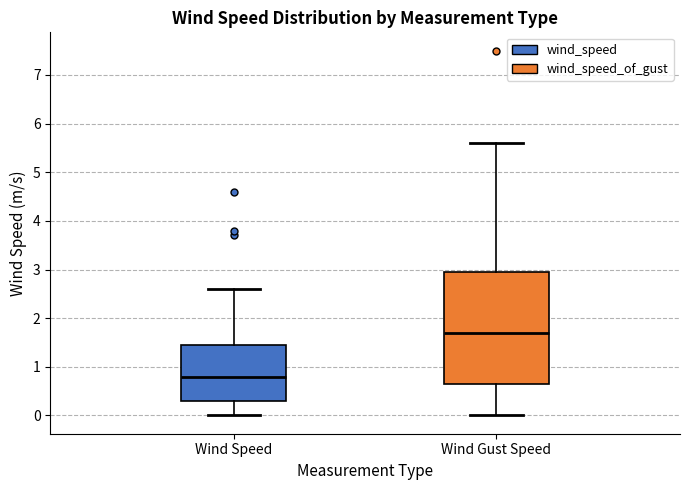

Reading left to right, read every box against the y-axis: the position of its median line, the range the box covers, and the ends of its whiskers. The values are not printed on the chart, so give them approximately, as read against the axis.

Wind Speed: median 0.8, box 0.3 to 1.5, whiskers 0.0 to 2.6
Wind Gust Speed: median 1.7, box 0.7 to 3.0, whiskers 0.0 to 5.6